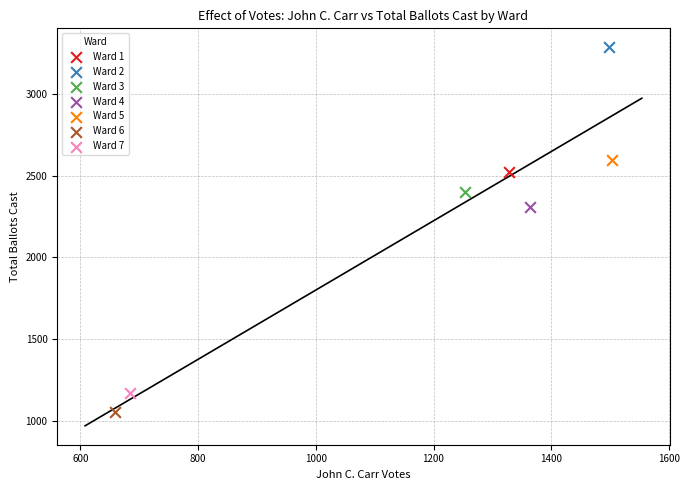

Which series contains the highest Y value?

Ward 2